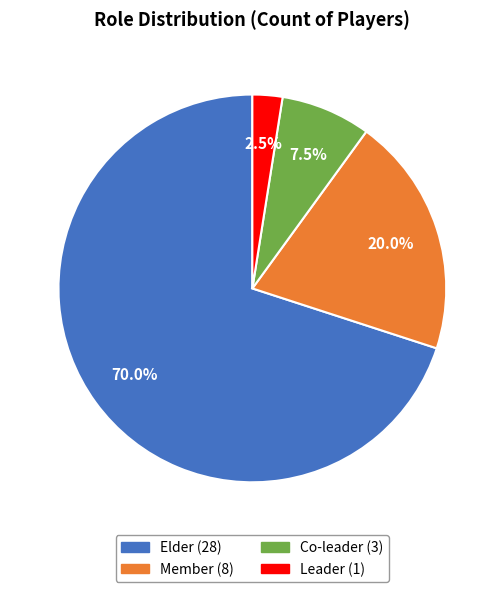

How much of the chart is everything except Elder?

30.0%